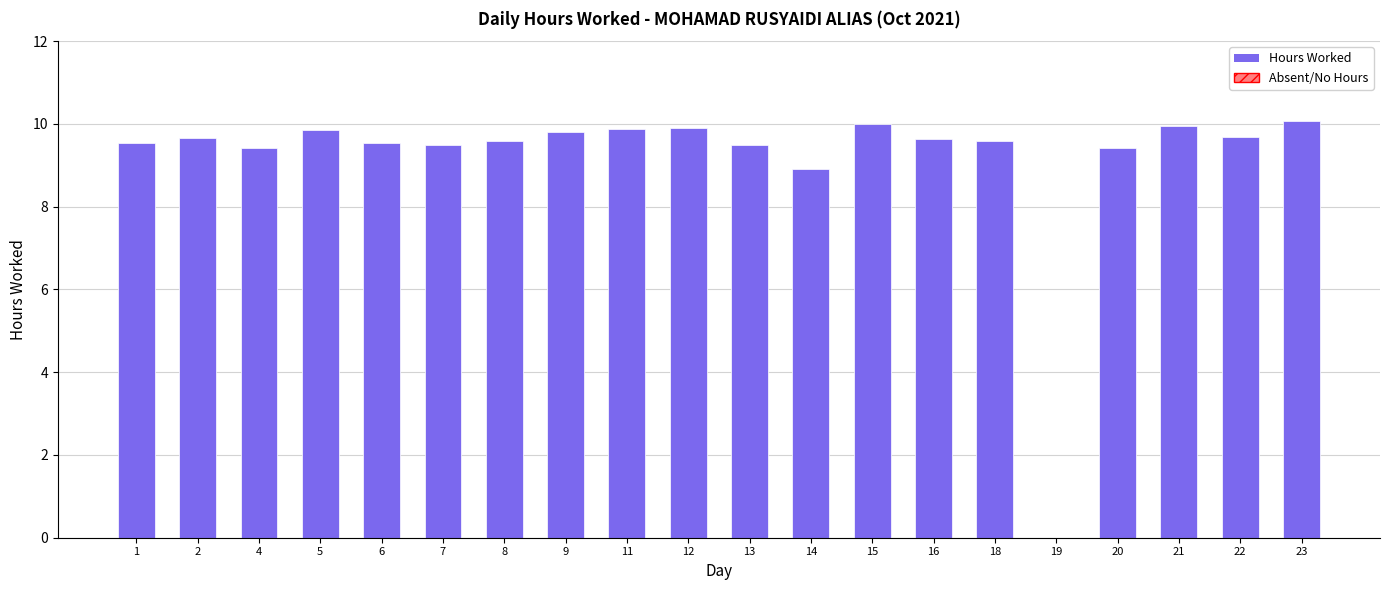

What is the maximum value shown in the chart?

10.1